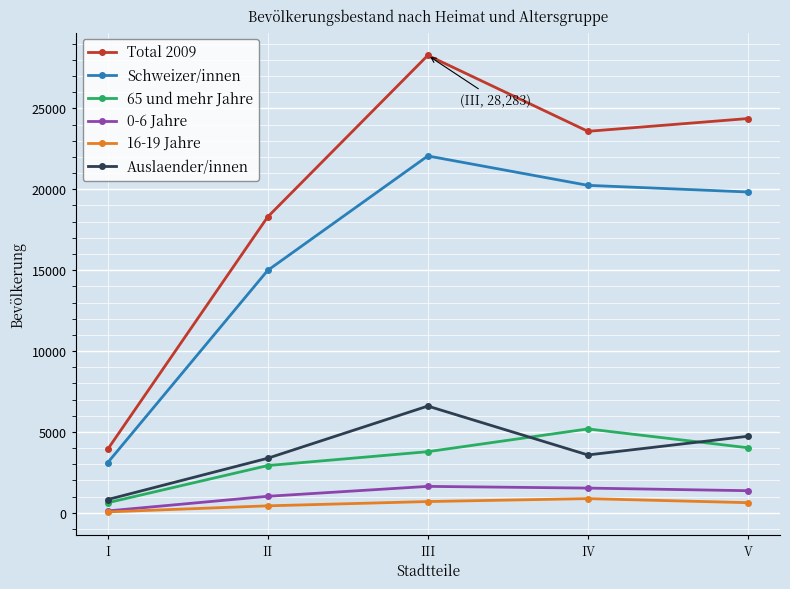

What is the difference between the highest and lowest values at V?

23753